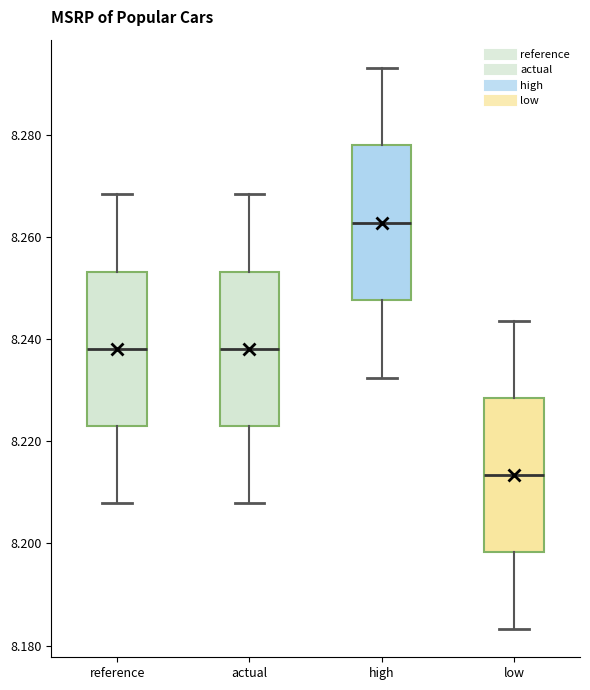

Reading left to right, transcribe this box plot: for each box, give where its median line is, the range the box spans, and where its two whiskers end, as read against the y-axis. The values are not printed on the chart, so give them approximately, as read against the axis.

reference: median 8.238, box 8.222 to 8.254, whiskers 8.208 to 8.268
actual: median 8.238, box 8.222 to 8.254, whiskers 8.208 to 8.268
high: median 8.262, box 8.248 to 8.278, whiskers 8.232 to 8.294
low: median 8.214, box 8.198 to 8.228, whiskers 8.184 to 8.244